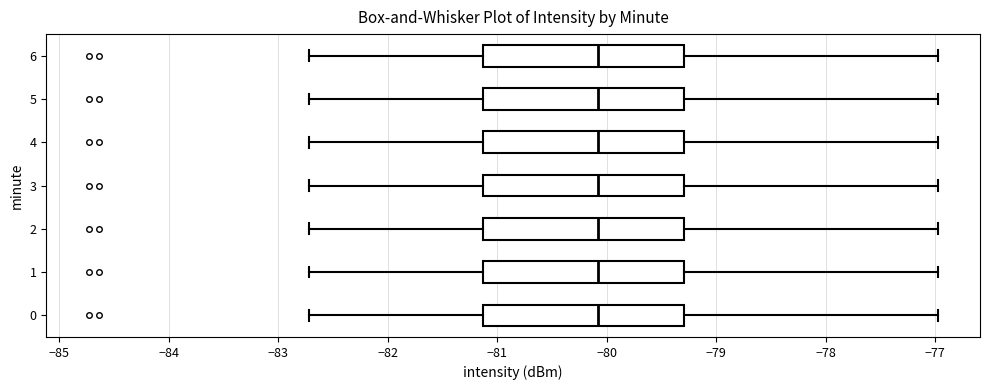

Where does the right whisker of the box at y = 1 end on the x-axis? The values are not printed on the chart, so give them approximately, as read against the axis.

-77.0